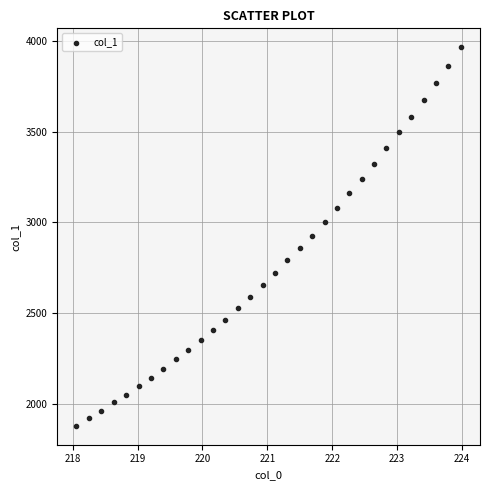

What is the range of Y values (max minus min)?

2082.4